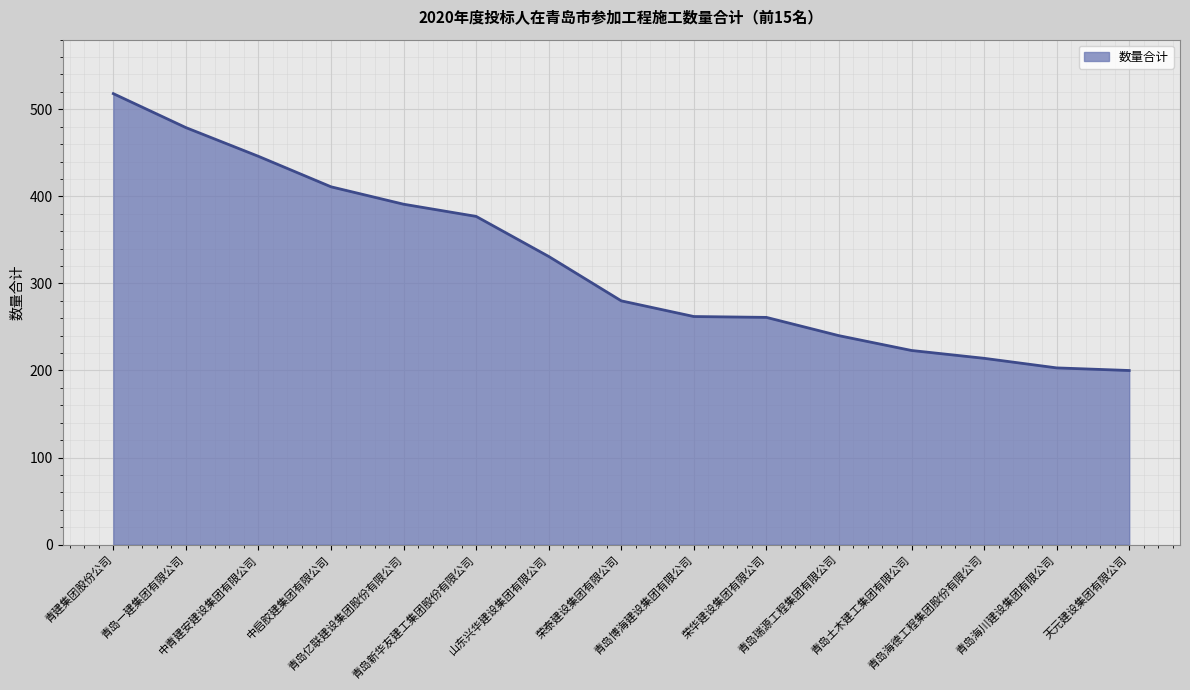

What is the minimum value shown in the chart?

200